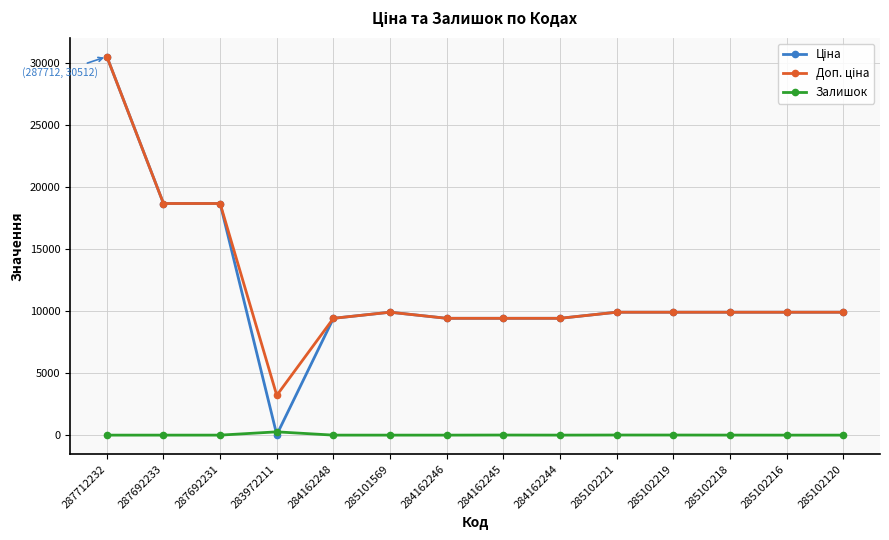

The Залишок series shows 0.0 at 285102120. True or false?

True